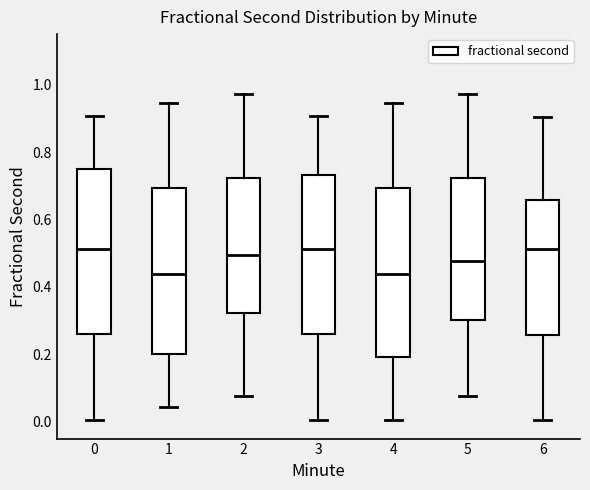

Reading left to right, transcribe this box plot: for each box, give where its median line is, the range the box spans, and where its two whiskers end, as read against the y-axis. The values are not printed on the chart, so give them approximately, as read against the axis.

0: median 0.52, box 0.26 to 0.74, whiskers 0.00 to 0.90
1: median 0.44, box 0.20 to 0.70, whiskers 0.04 to 0.94
2: median 0.50, box 0.32 to 0.72, whiskers 0.08 to 0.98
3: median 0.52, box 0.26 to 0.74, whiskers 0.00 to 0.90
4: median 0.44, box 0.20 to 0.70, whiskers 0.00 to 0.94
5: median 0.48, box 0.30 to 0.72, whiskers 0.08 to 0.98
6: median 0.52, box 0.26 to 0.66, whiskers 0.00 to 0.90